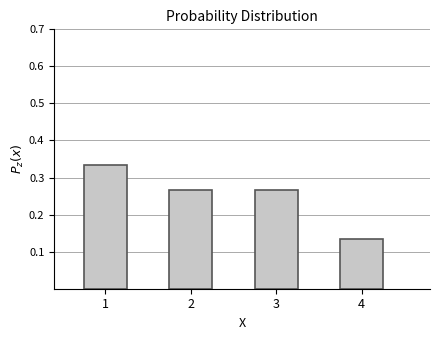

What is the sum of all values?

1.0